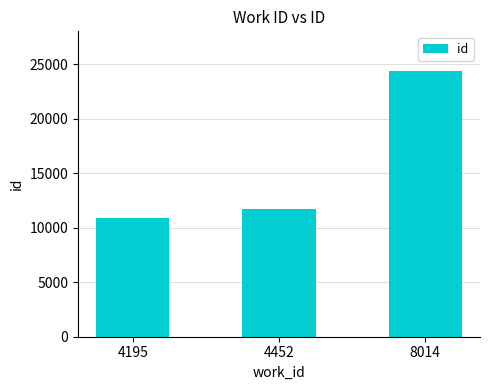

What is the difference between the maximum and minimum values?

13501